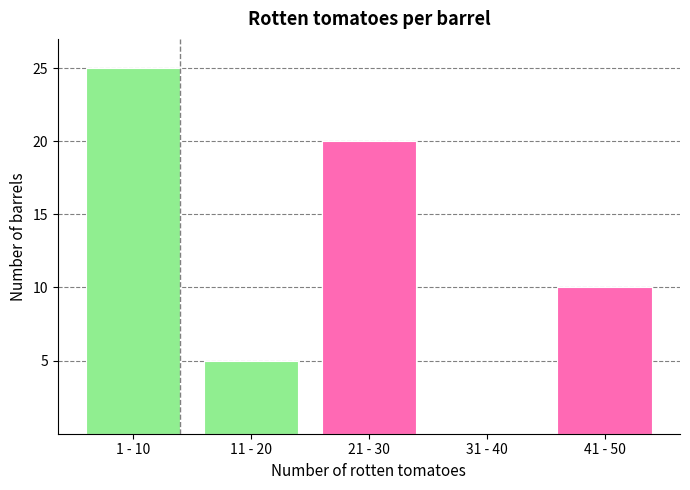

Reading left to right, what are all the values shown in this chart?

1 - 10=25	11 - 20=5	21 - 30=20	31 - 40=0	41 - 50=10